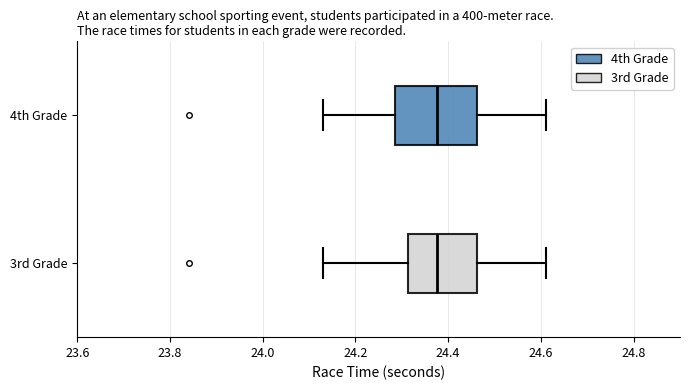

Where is the right edge of the box for 3rd Grade on the x-axis? The values are not printed on the chart, so give them approximately, as read against the axis.

24.46